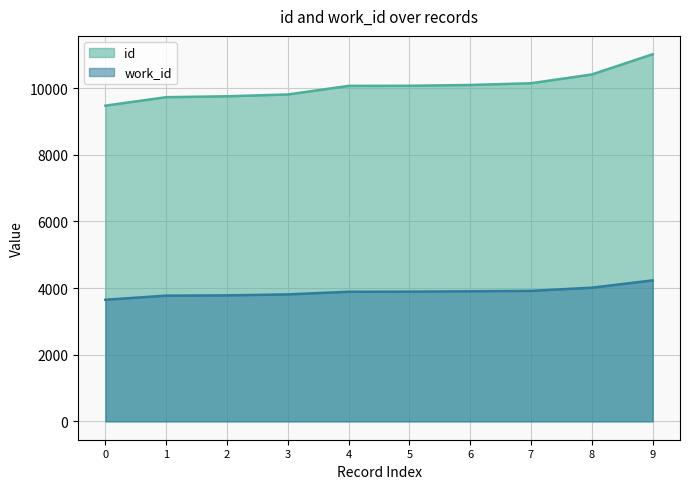

How many data points does each series have?

10